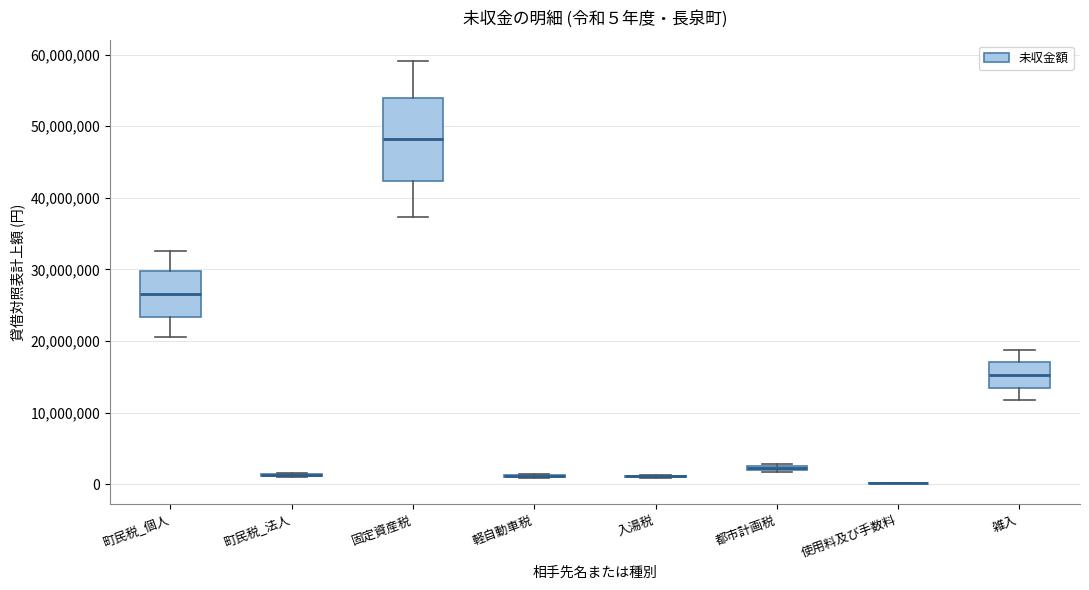

Which box is the tallest, from its lower edge to its upper edge?

固定資産税